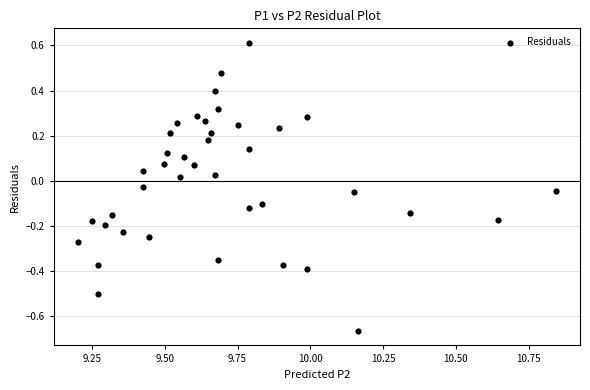

What is the range of X values (max minus min)?

1.6